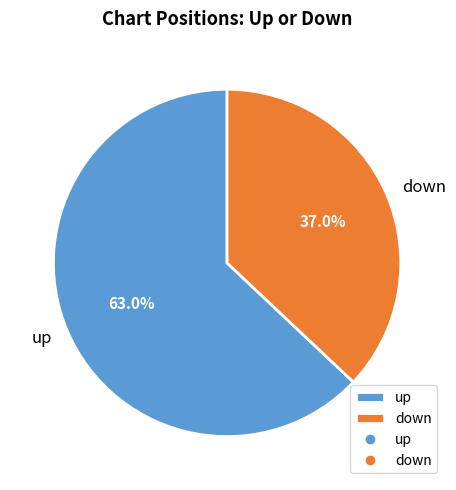

What is the smallest slice in the pie chart?

down